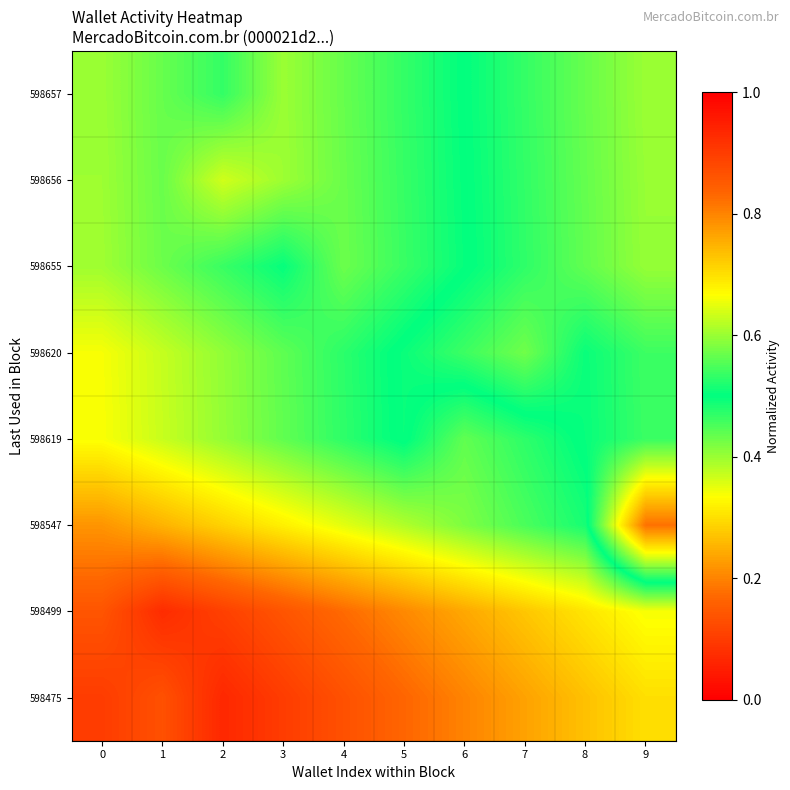

Between 7 and 1, which is larger?

7